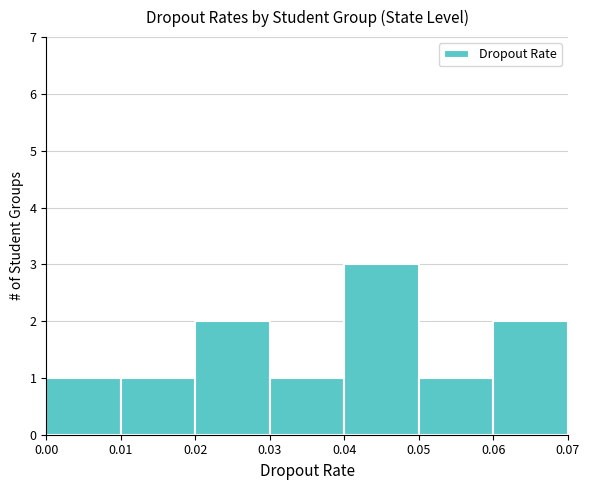

Reading left to right, list every bar in this chart as the range it spans on the x-axis followed by its height. The values are not printed on the chart, so give them approximately, as read against the axis.

0.00 to 0.01: 1
0.01 to 0.02: 1
0.02 to 0.03: 2
0.03 to 0.04: 1
0.04 to 0.05: 3
0.05 to 0.06: 1
0.06 to 0.07: 2